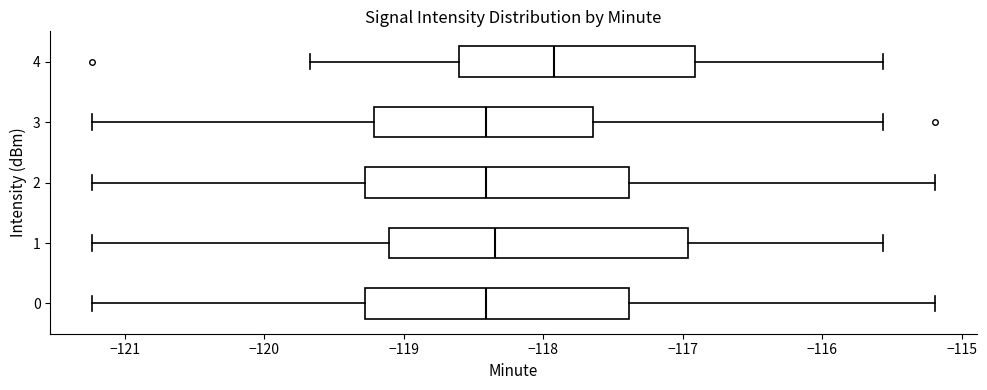

Where is the left edge of the box at y = 4 on the x-axis? The values are not printed on the chart, so give them approximately, as read against the axis.

-118.6